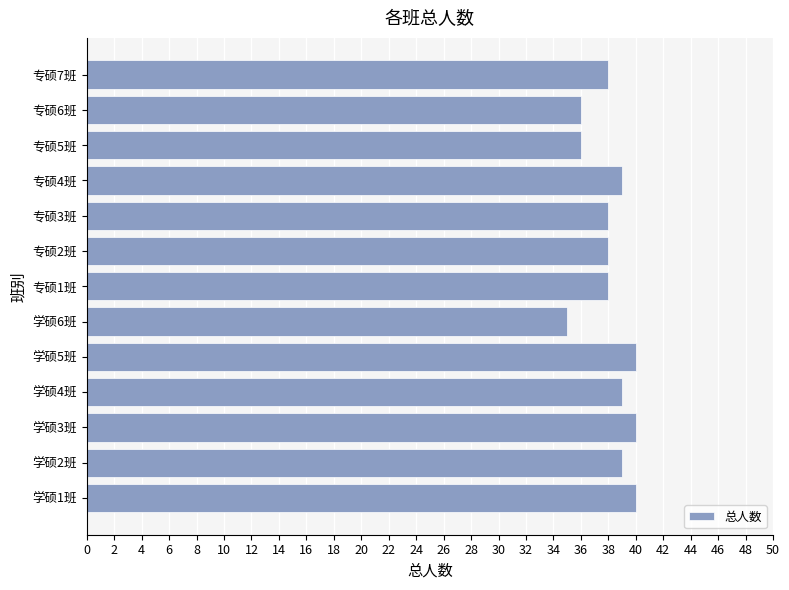

Reading bottom to top, transcribe all the data shown in this chart.

40	39	40	39	40	35	38	38	38	39	36	36	38